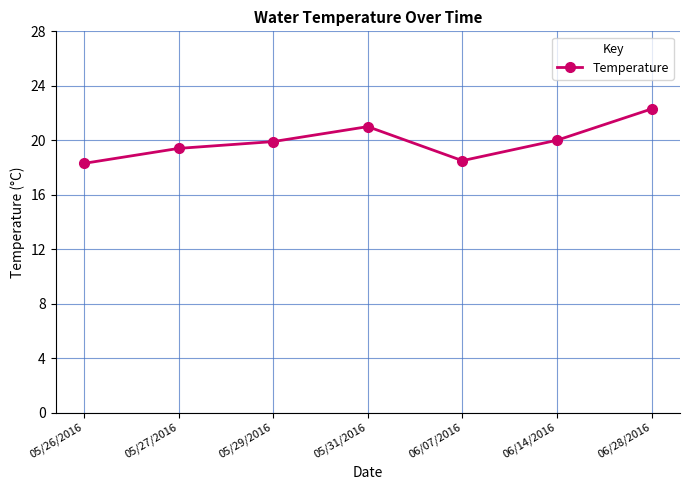

Approximately how many times larger is the value at 06/07/2016 compared to 05/29/2016?

0.9